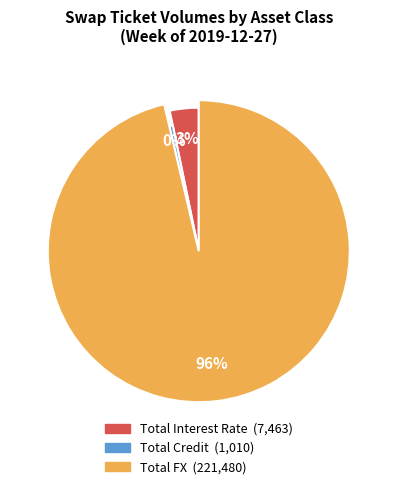

Is there a majority slice in this chart?

Yes